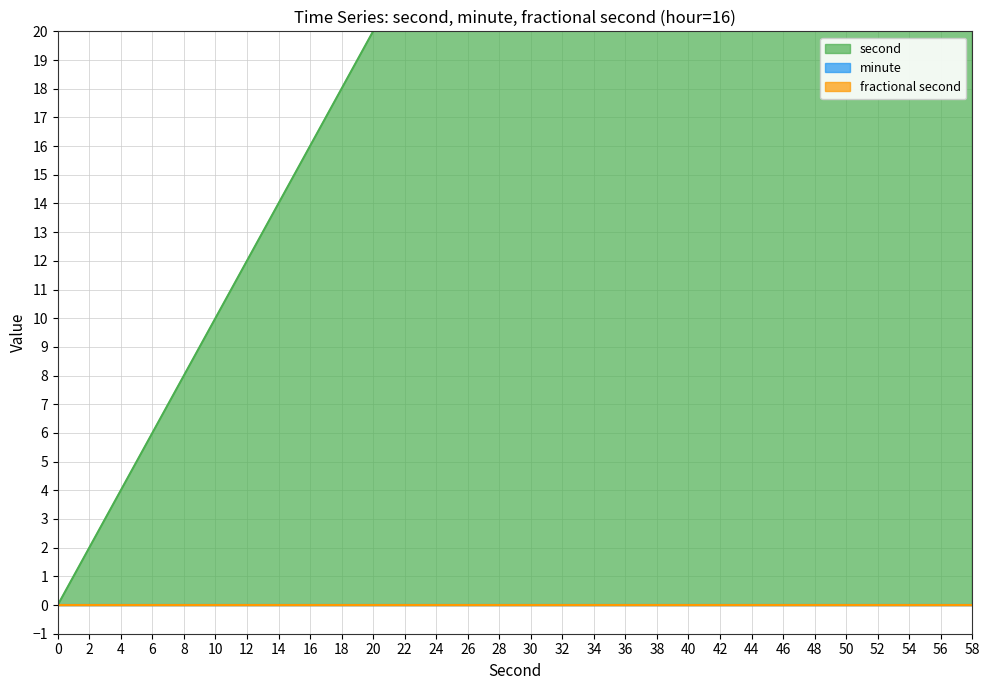

Does the chart display data point markers on the line(s)?

No